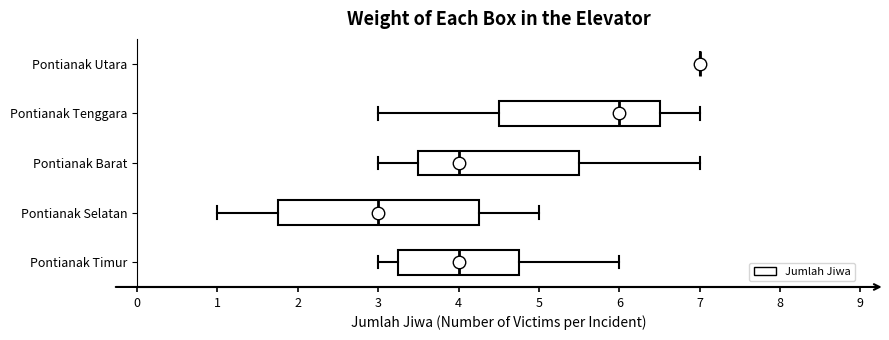

Reading bottom to top, transcribe this box plot: for each box, give where its median line is, the range the box spans, and where its two whiskers end, as read against the x-axis. The values are not printed on the chart, so give them approximately, as read against the axis.

Pontianak Timur: median 4.0, box 3.3 to 4.8, whiskers 3.0 to 6.0
Pontianak Selatan: median 3.0, box 1.8 to 4.3, whiskers 1.0 to 5.0
Pontianak Barat: median 4.0, box 3.5 to 5.5, whiskers 3.0 to 7.0
Pontianak Tenggara: median 6.0, box 4.5 to 6.5, whiskers 3.0 to 7.0
Pontianak Utara: box collapsed to a line at 7.0, whiskers 7.0 to 7.0